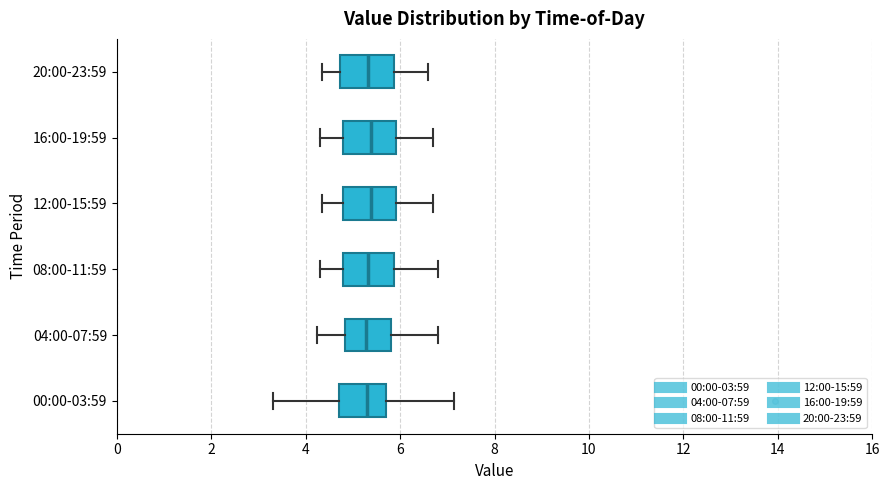

Reading bottom to top, transcribe this box plot: for each box, give where its median line is, the range the box spans, and where its two whiskers end, as read against the x-axis. The values are not printed on the chart, so give them approximately, as read against the axis.

00:00-03:59: median 5.4, box 4.8 to 5.8, whiskers 3.4 to 7.2
04:00-07:59: median 5.2, box 4.8 to 5.8, whiskers 4.2 to 6.8
08:00-11:59: median 5.4, box 4.8 to 5.8, whiskers 4.4 to 6.8
12:00-15:59: median 5.4, box 4.8 to 6.0, whiskers 4.4 to 6.8
16:00-19:59: median 5.4, box 4.8 to 6.0, whiskers 4.4 to 6.8
20:00-23:59: median 5.4, box 4.8 to 5.8, whiskers 4.4 to 6.6